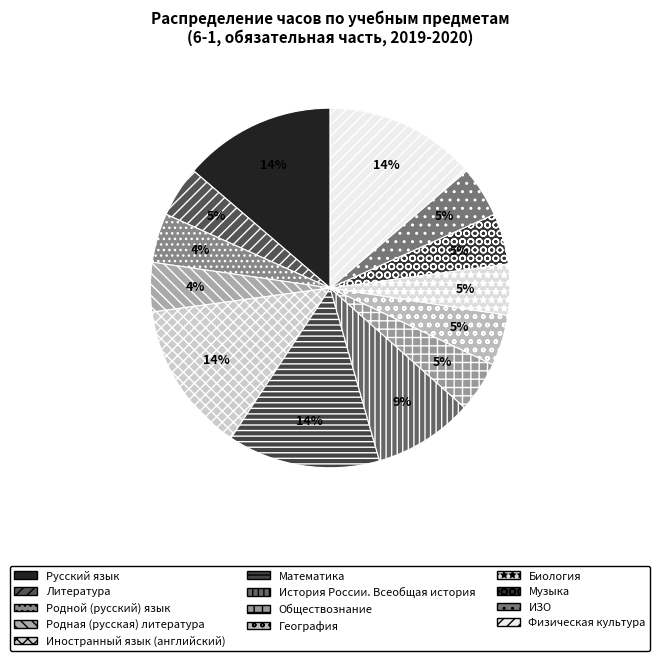

Does any single category account for the majority?

No